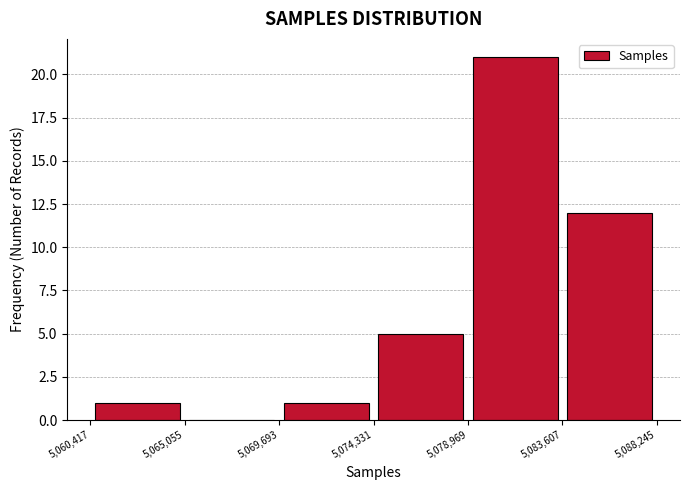

Reading left to right, transcribe this chart: for each bar, give the range it covers on the x-axis and its height. The values are not printed on the chart, so give them approximately, as read against the axis.

5,060,417 to 5,065,055: 1
5,065,055 to 5,069,693: 0
5,069,693 to 5,074,331: 1
5,074,331 to 5,078,969: 5
5,078,969 to 5,083,607: 21
5,083,607 to 5,088,245: 12